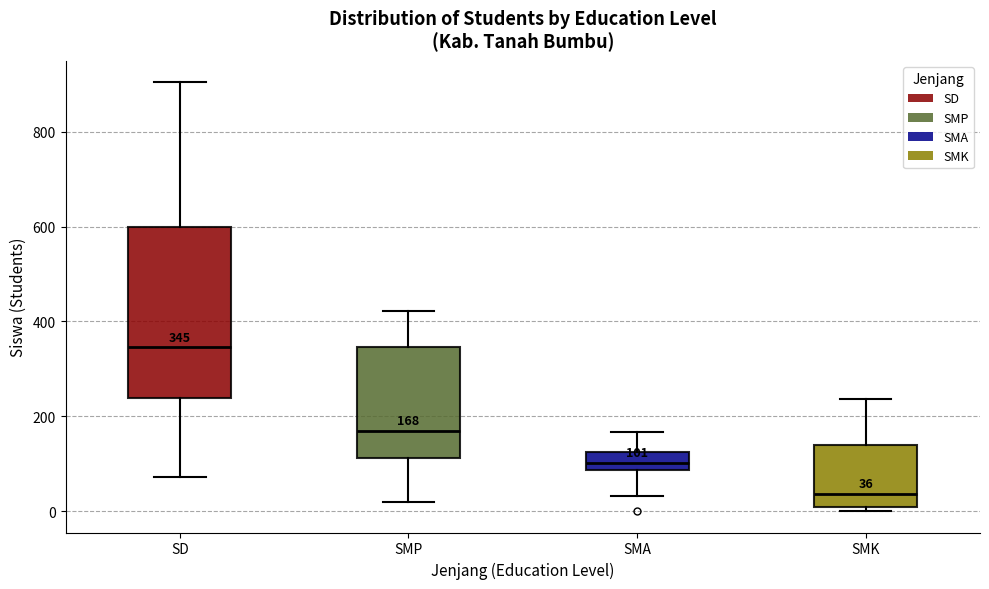

Which box's median line is the highest?

SD